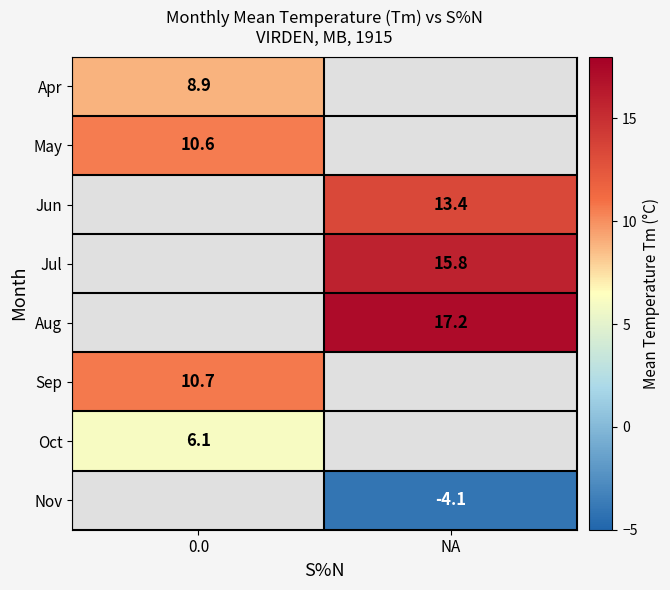

What is the difference between the highest and lowest values at 0.0?

4.6